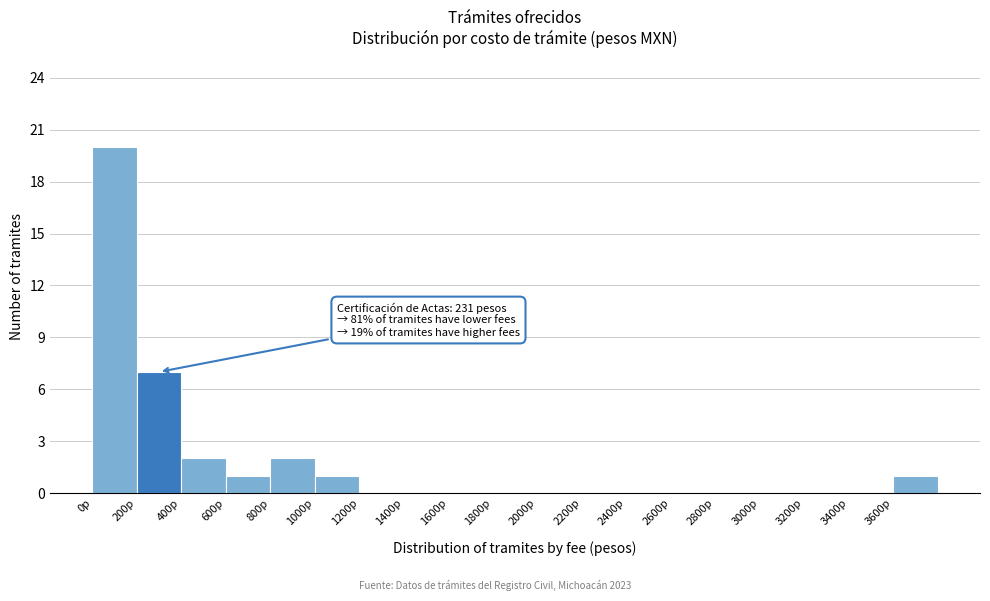

Over which range of the x-axis is the bar tallest?

0 to 200